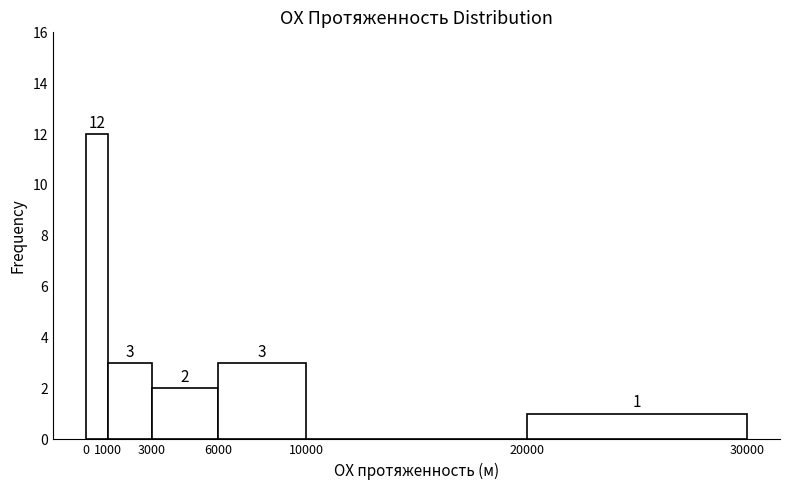

Which range on the x-axis has the tallest bar?

0 to 1000